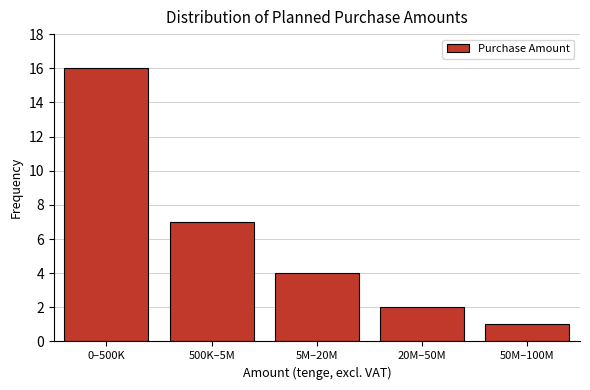

Reading right to left, list all the values displayed in this chart.

1	2	4	7	16